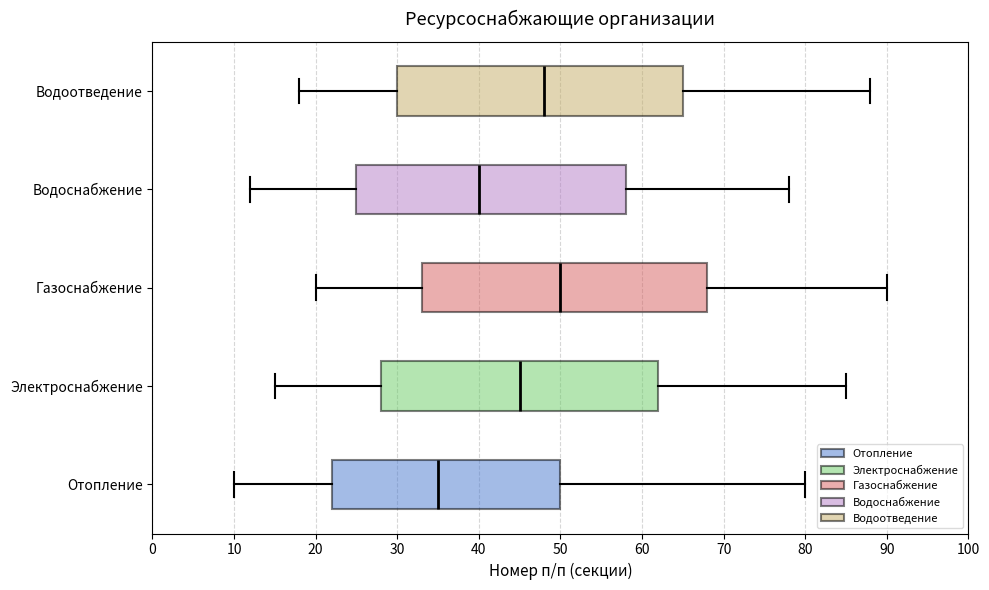

Which box has the furthest to the left median line?

Отопление